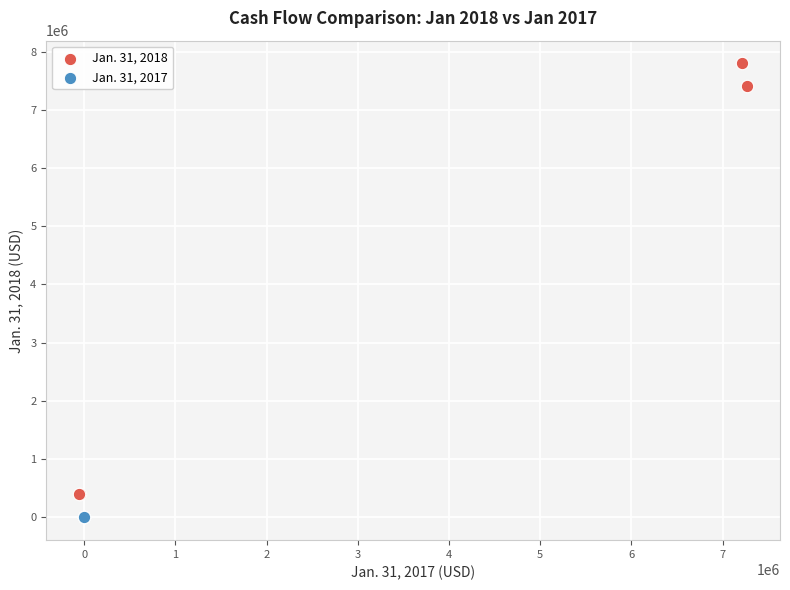

Which series has the widest spread of Y values?

Jan. 31, 2018